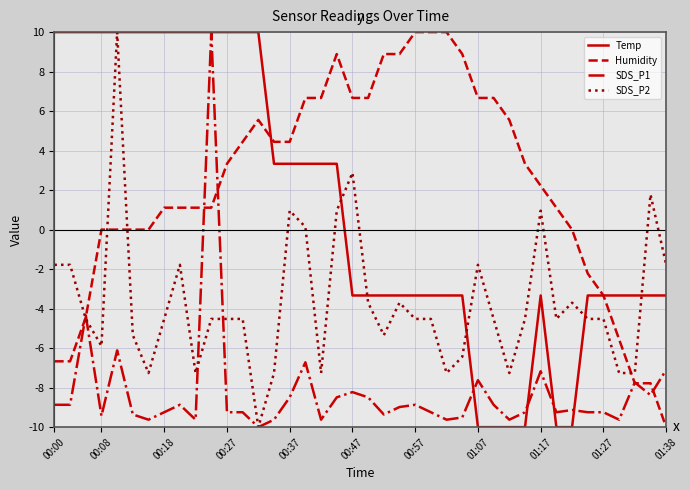

What is the maximum value shown in the chart?

10.0